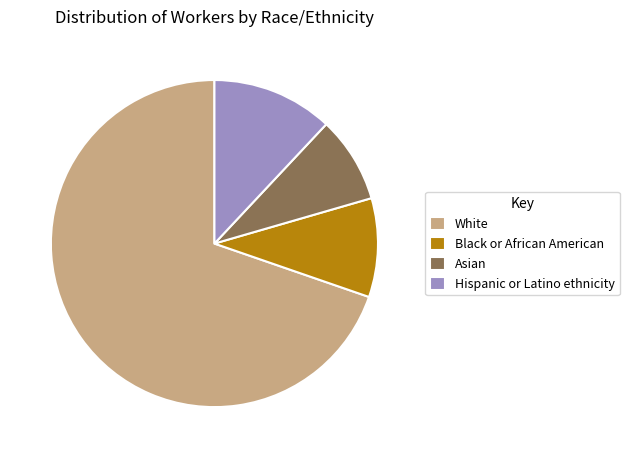

Do White and Asian together represent more than half of the pie?

Yes